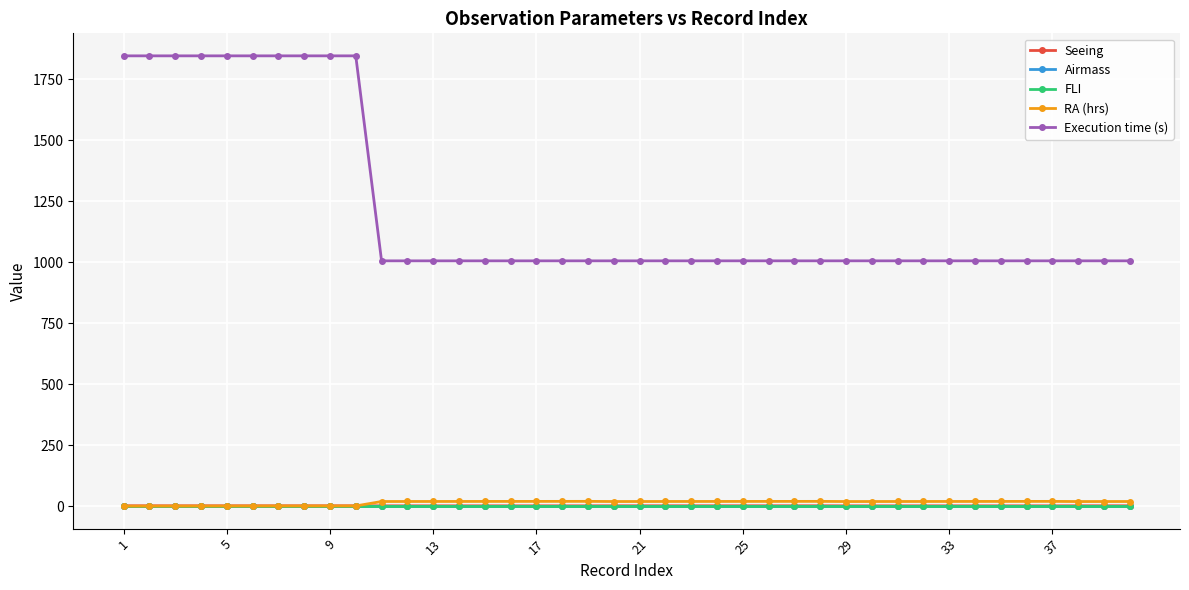

What is the greatest value displayed?

1845.0